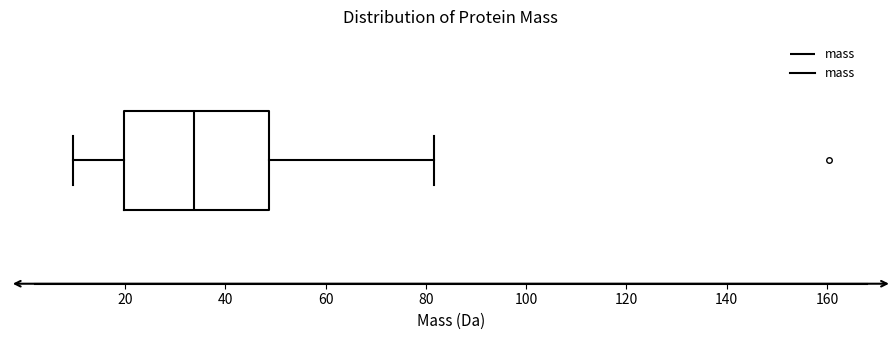

Where is the right edge of the box on the x-axis? The values are not printed on the chart, so give them approximately, as read against the axis.

48